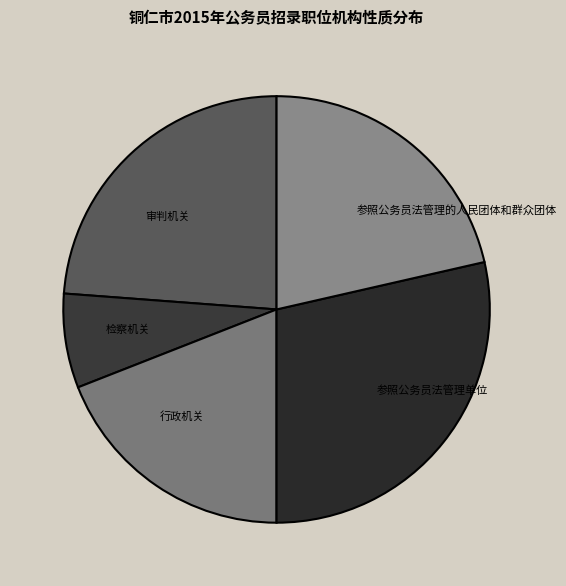

Does 检察机关 represent more than half of the total?

No